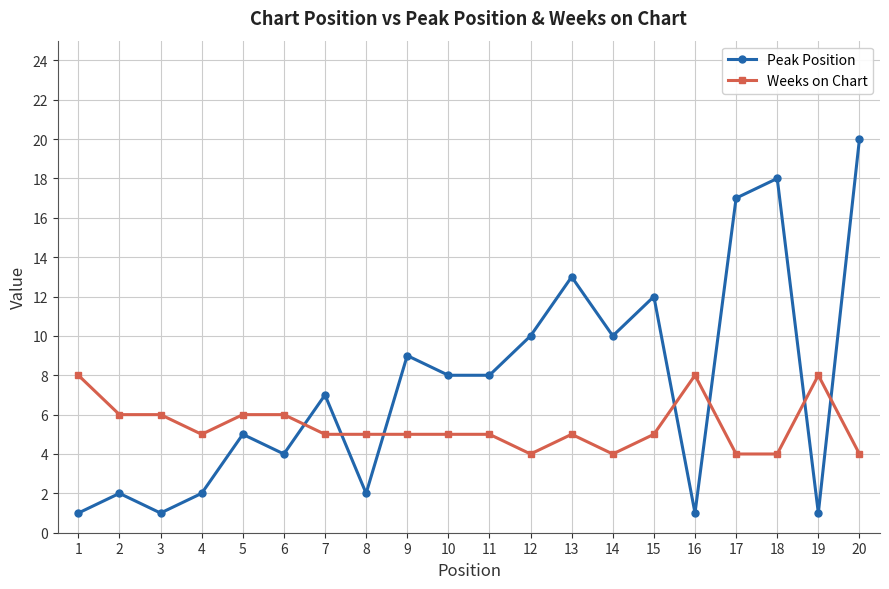

What is the value of the Weeks on Chart point at the 9th from the left?

5